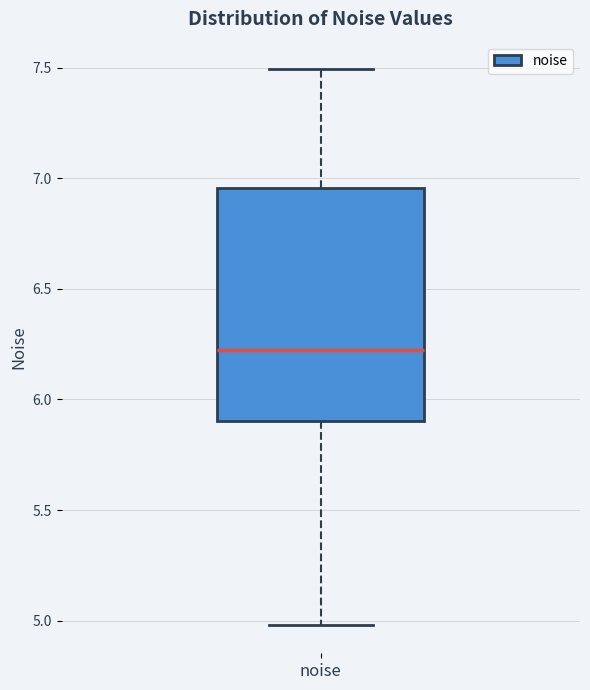

Where does the upper whisker of the box for noise end on the y-axis? The values are not printed on the chart, so give them approximately, as read against the axis.

7.50